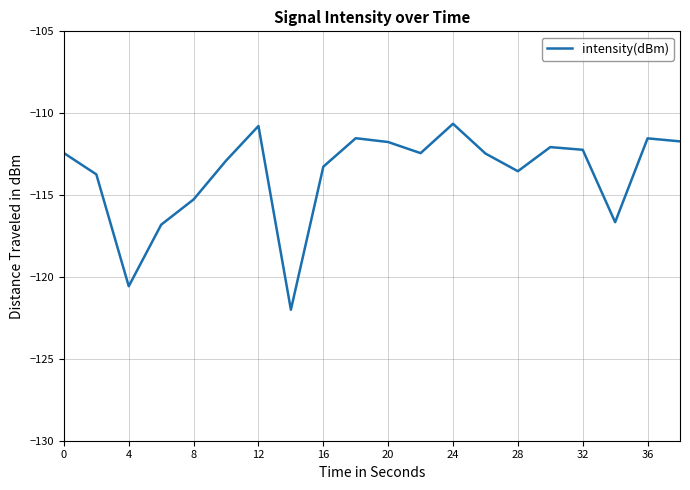

What is the maximum value shown in the chart?

-110.6